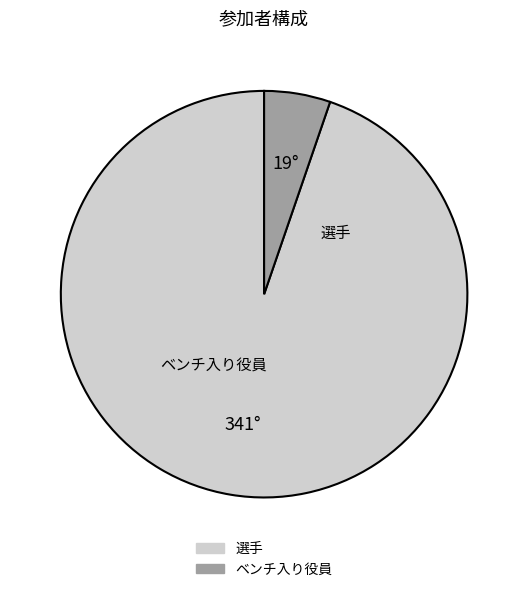

Combined, do 選手 and ベンチ入り役員 account for over 50%?

Yes